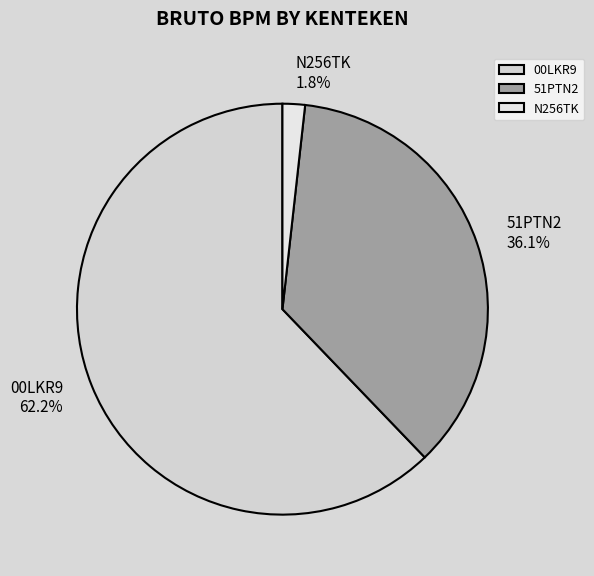

Which has a higher value, 51PTN2 or 00LKR9?

00LKR9